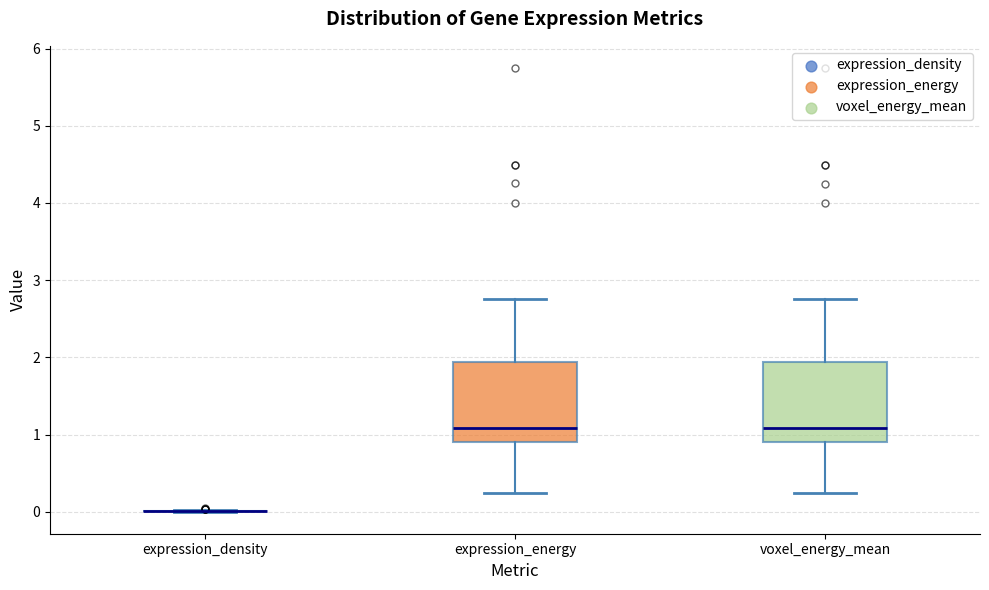

Reading left to right, read every box against the y-axis: the position of its median line, the range the box covers, and the ends of its whiskers. The values are not printed on the chart, so give them approximately, as read against the axis.

expression_density: box collapsed to a line at 0.0, whiskers 0.0 to 0.0
expression_energy: median 1.1, box 0.9 to 1.9, whiskers 0.2 to 2.8
voxel_energy_mean: median 1.1, box 0.9 to 1.9, whiskers 0.2 to 2.8